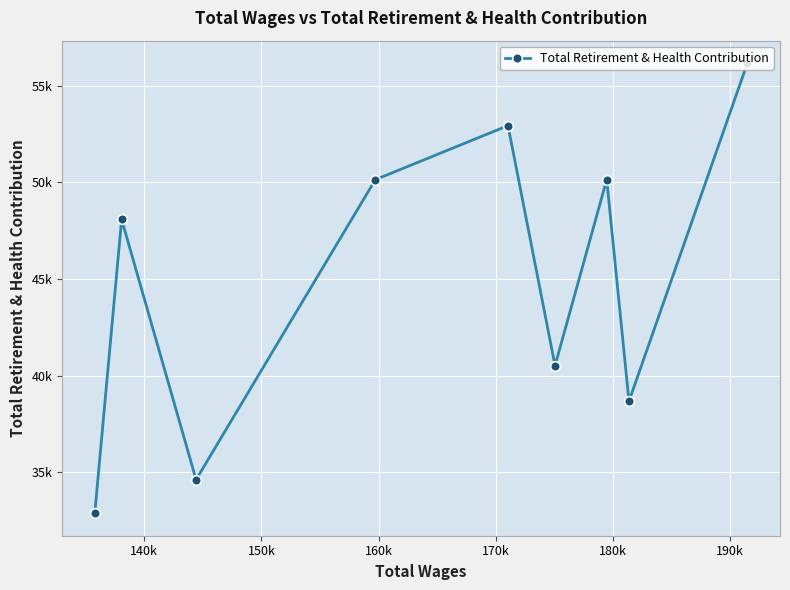

What is the sum of all values?

404143